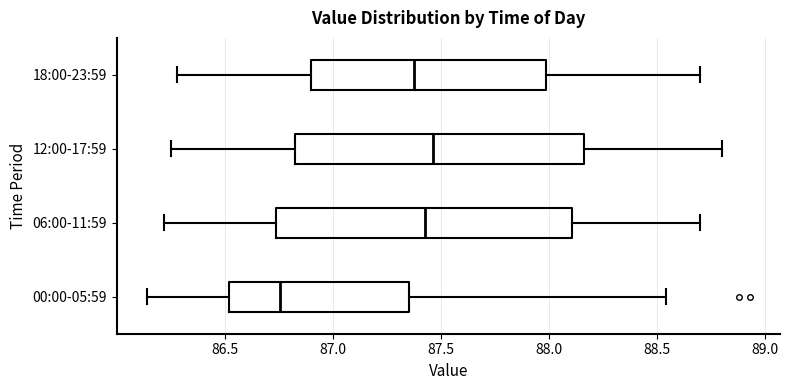

Reading bottom to top, transcribe this box plot: for each box, give where its median line is, the range the box spans, and where its two whiskers end, as read against the x-axis. The values are not printed on the chart, so give them approximately, as read against the axis.

00:00-05:59: median 86.75, box 86.50 to 87.35, whiskers 86.15 to 88.55
06:00-11:59: median 87.45, box 86.75 to 88.10, whiskers 86.20 to 88.70
12:00-17:59: median 87.45, box 86.85 to 88.15, whiskers 86.25 to 88.80
18:00-23:59: median 87.40, box 86.90 to 88.00, whiskers 86.30 to 88.70